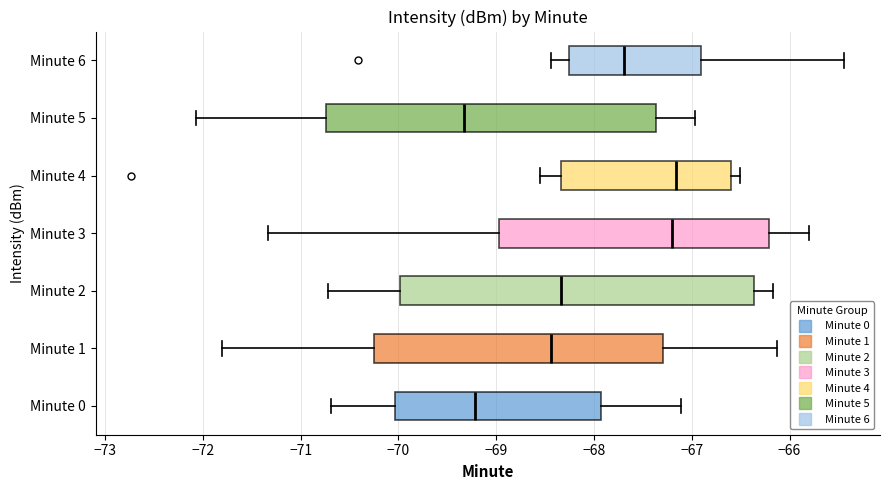

Reading bottom to top, read every box against the x-axis: the position of its median line, the range the box covers, and the ends of its whiskers. The values are not printed on the chart, so give them approximately, as read against the axis.

Minute 0: median -69.2, box -70.0 to -67.9, whiskers -70.7 to -67.1
Minute 1: median -68.4, box -70.2 to -67.3, whiskers -71.8 to -66.1
Minute 2: median -68.3, box -70.0 to -66.4, whiskers -70.7 to -66.2
Minute 3: median -67.2, box -69.0 to -66.2, whiskers -71.3 to -65.8
Minute 4: median -67.2, box -68.3 to -66.6, whiskers -68.5 to -66.5
Minute 5: median -69.3, box -70.7 to -67.4, whiskers -72.1 to -67.0
Minute 6: median -67.7, box -68.3 to -66.9, whiskers -68.4 to -65.4